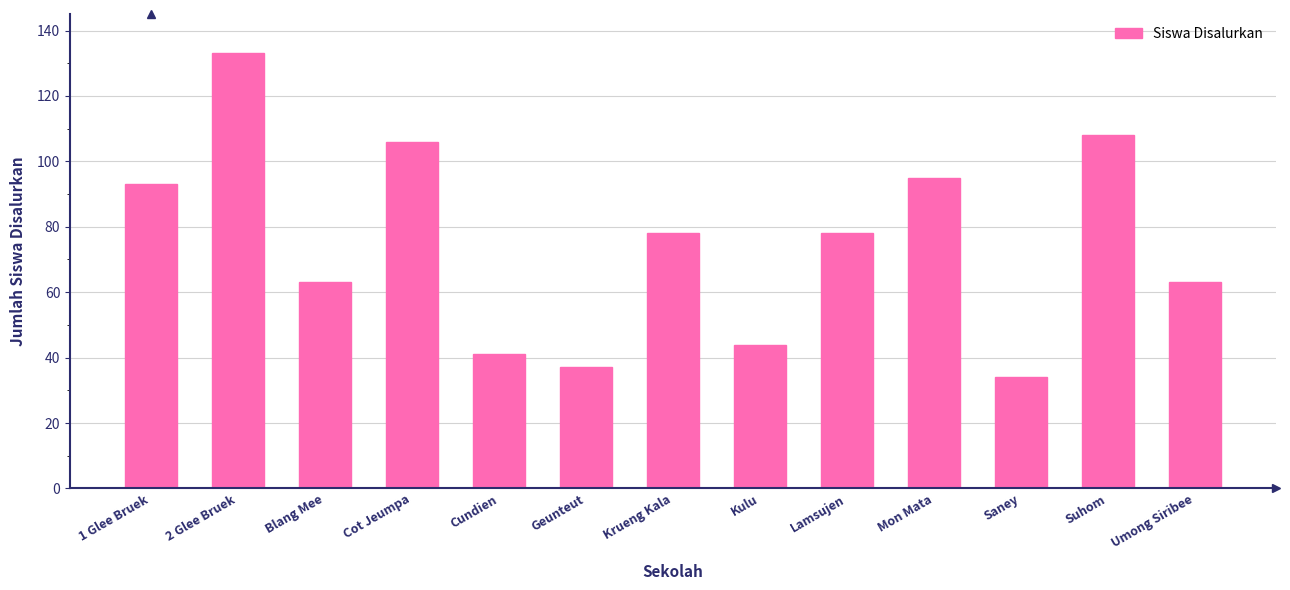

What is the maximum value shown in the chart?

133